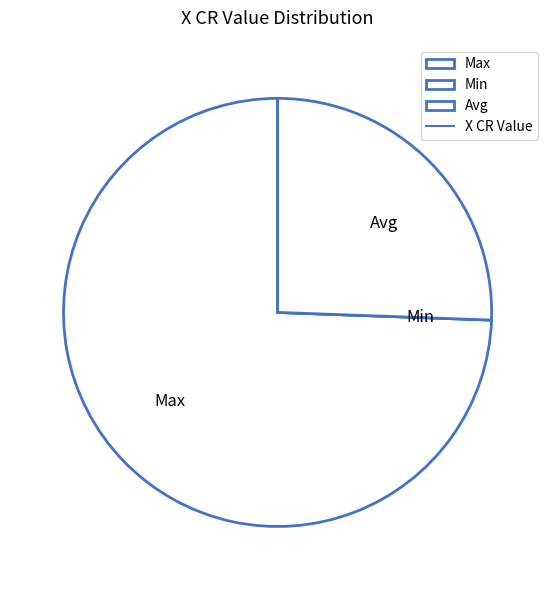

Which slice is the largest?

Max